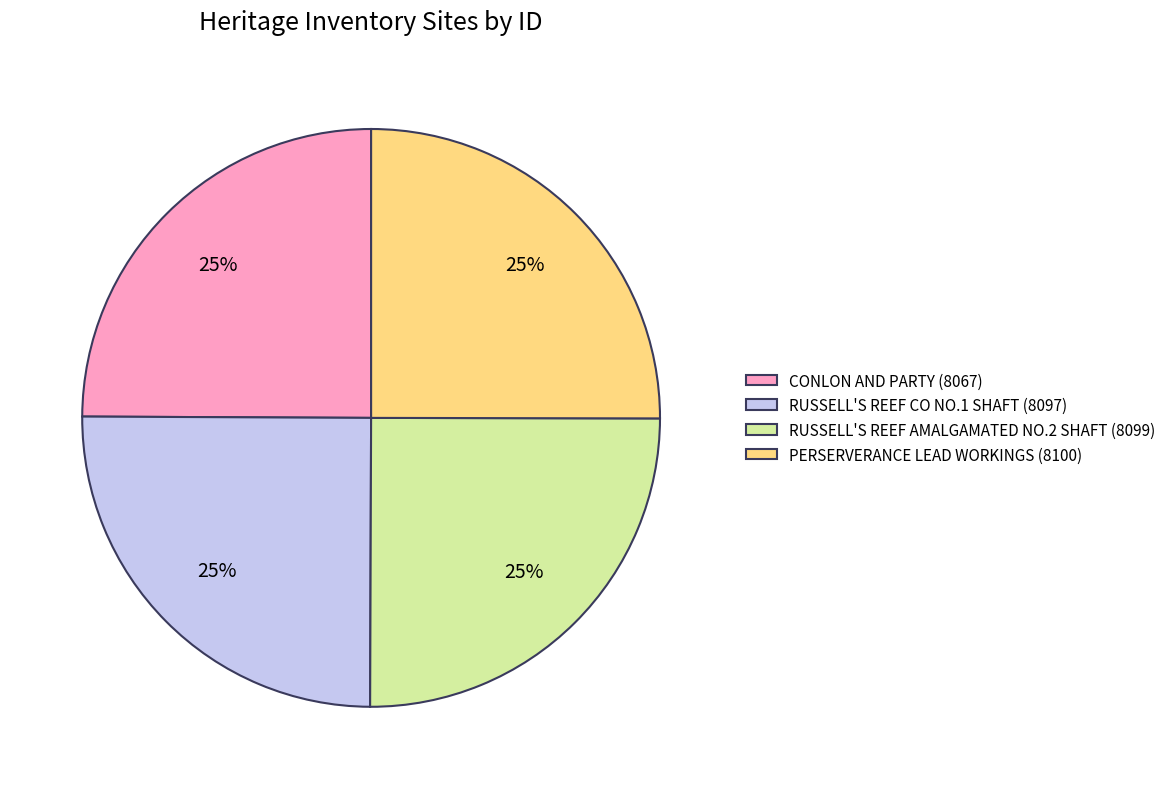

Is there any slice that represents more than half of the pie?

No